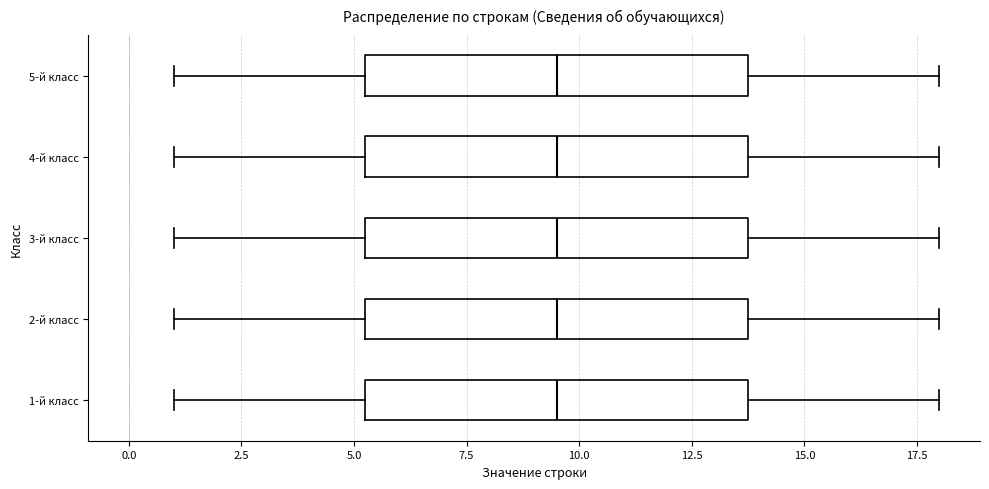

Reading bottom to top, transcribe this box plot: for each box, give where its median line is, the range the box spans, and where its two whiskers end, as read against the x-axis. The values are not printed on the chart, so give them approximately, as read against the axis.

1-й класс: median 9.5, box 5.5 to 14.0, whiskers 1.0 to 18.0
2-й класс: median 9.5, box 5.5 to 14.0, whiskers 1.0 to 18.0
3-й класс: median 9.5, box 5.5 to 14.0, whiskers 1.0 to 18.0
4-й класс: median 9.5, box 5.5 to 14.0, whiskers 1.0 to 18.0
5-й класс: median 9.5, box 5.5 to 14.0, whiskers 1.0 to 18.0